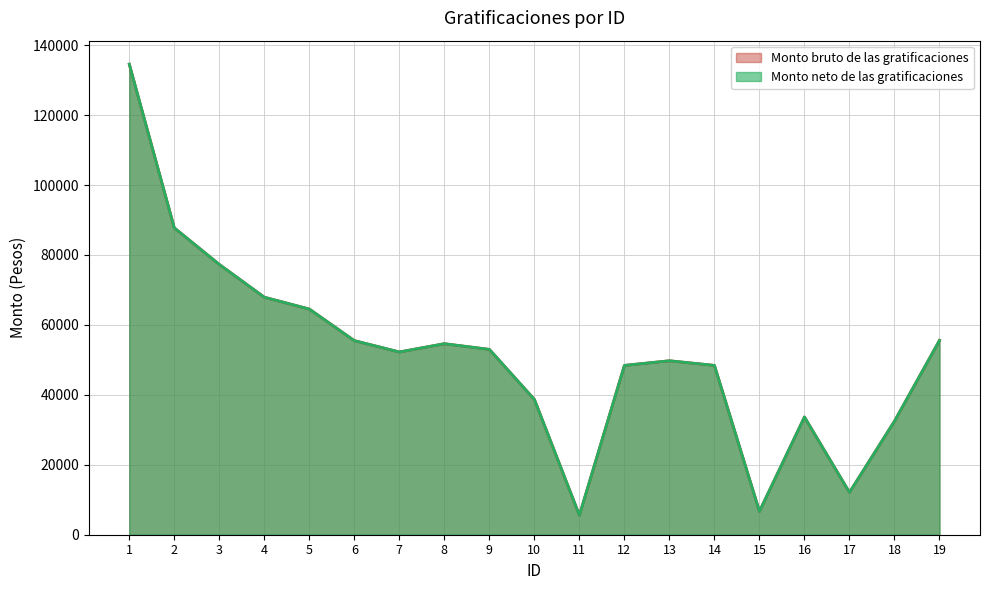

At which category is the sum across all series the highest?

1